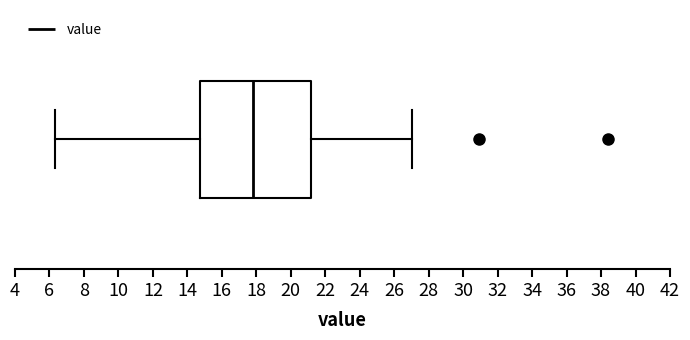

Where does the right whisker of the box end on the x-axis? The values are not printed on the chart, so give them approximately, as read against the axis.

27.0